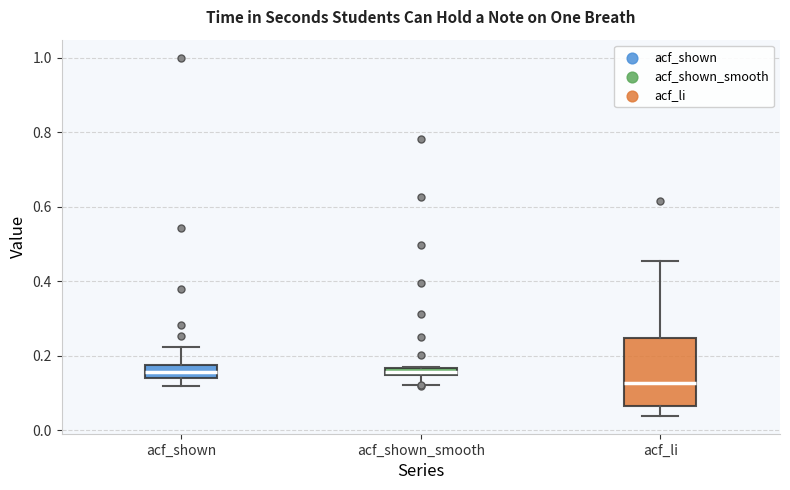

Which box's median line is the lowest?

acf_li